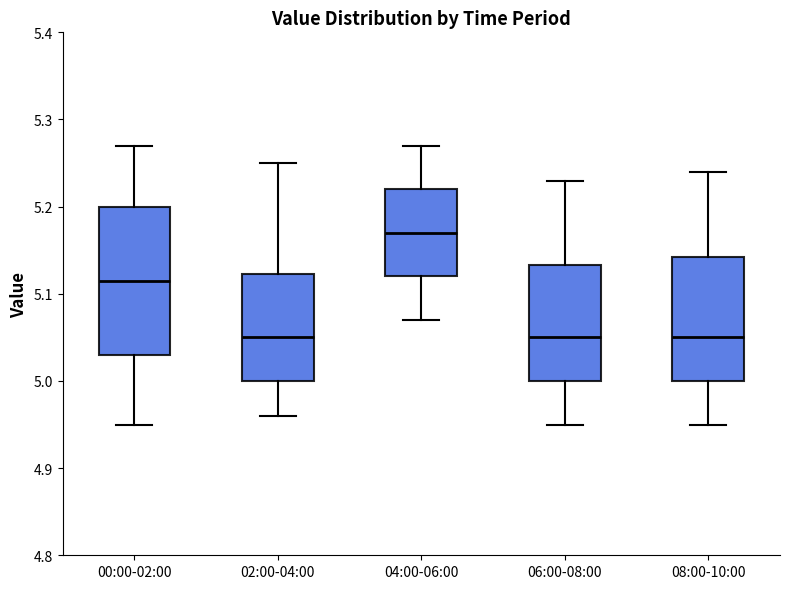

Reading left to right, transcribe this box plot: for each box, give where its median line is, the range the box spans, and where its two whiskers end, as read against the y-axis. The values are not printed on the chart, so give them approximately, as read against the axis.

00:00-02:00: median 5.12, box 5.03 to 5.20, whiskers 4.95 to 5.27
02:00-04:00: median 5.05, box 5.00 to 5.12, whiskers 4.96 to 5.25
04:00-06:00: median 5.17, box 5.12 to 5.22, whiskers 5.07 to 5.27
06:00-08:00: median 5.05, box 5.00 to 5.13, whiskers 4.95 to 5.23
08:00-10:00: median 5.05, box 5.00 to 5.14, whiskers 4.95 to 5.24